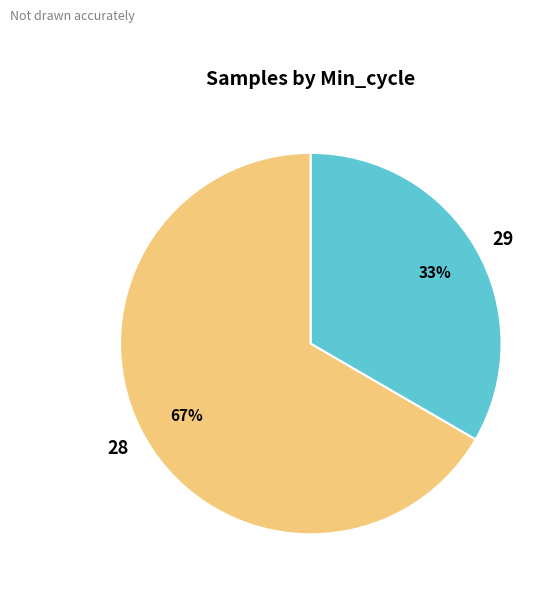

To the nearest percent, what percentage of the pie is 28?

67%